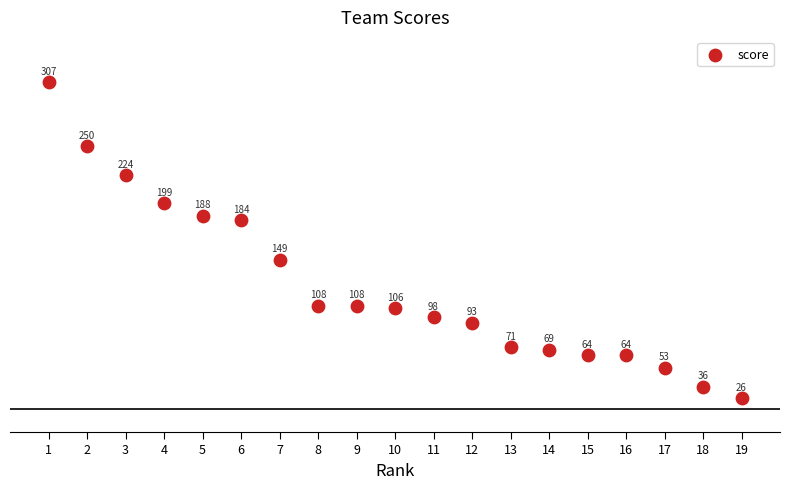

What is the range of Y values (max minus min)?

281